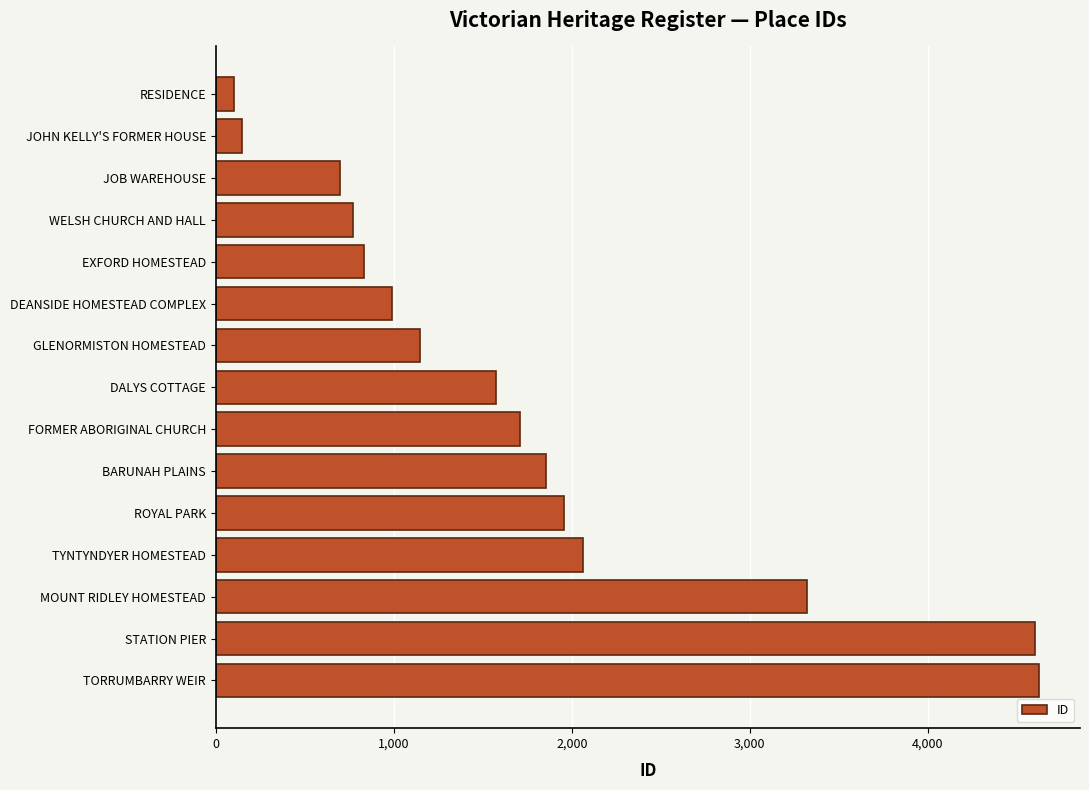

What is the ratio of the value at MOUNT RIDLEY HOMESTEAD to the value at JOB WAREHOUSE?

4.7